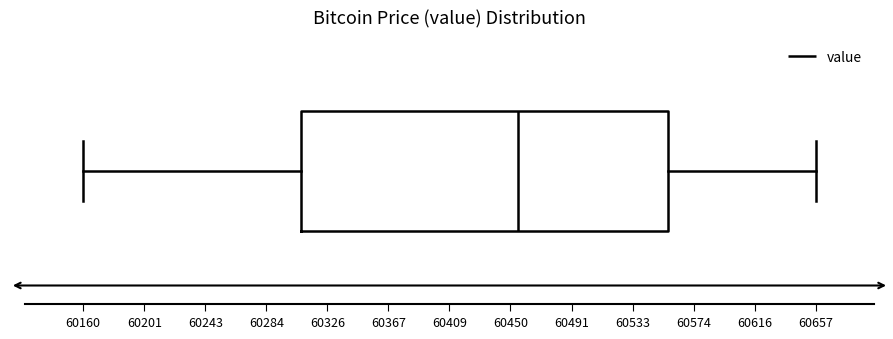

Where does the right whisker of the box end on the x-axis? The values are not printed on the chart, so give them approximately, as read against the axis.

60655